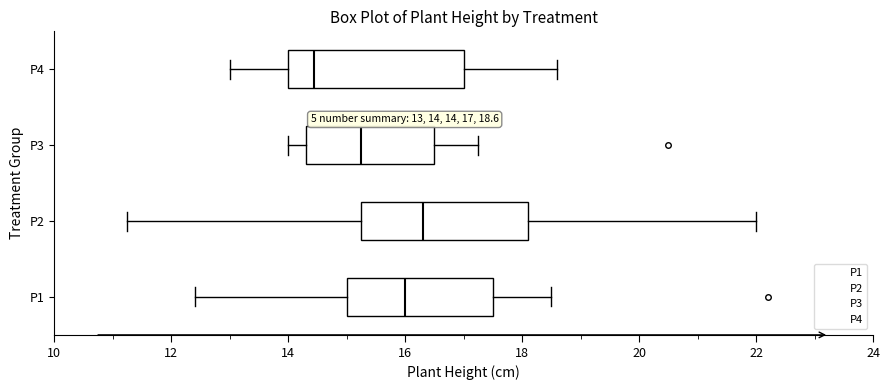

Which box has the furthest to the right median line?

P2